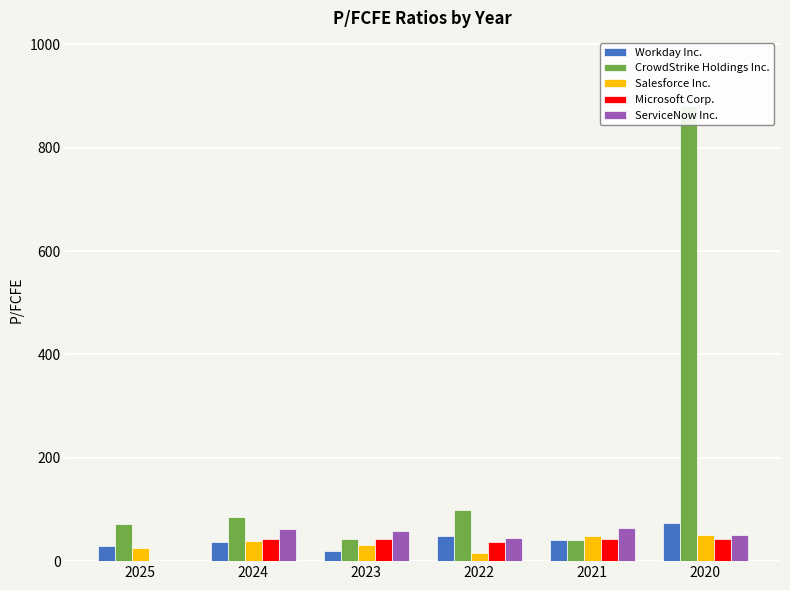

The ServiceNow Inc. series shows 14.2 at 2024. True or false?

False